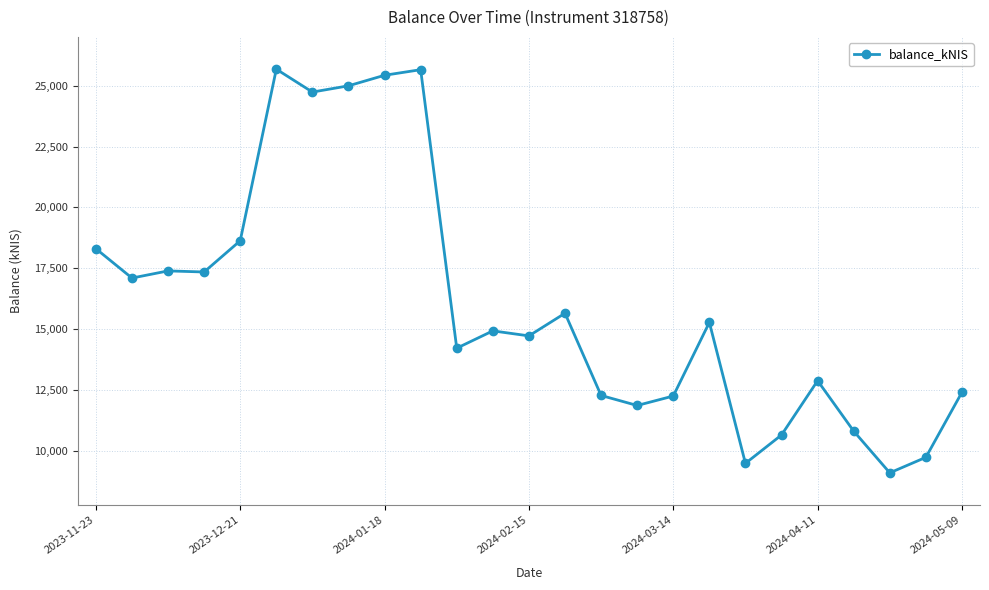

True or false: the data has more than 2 interior local peaks.

True